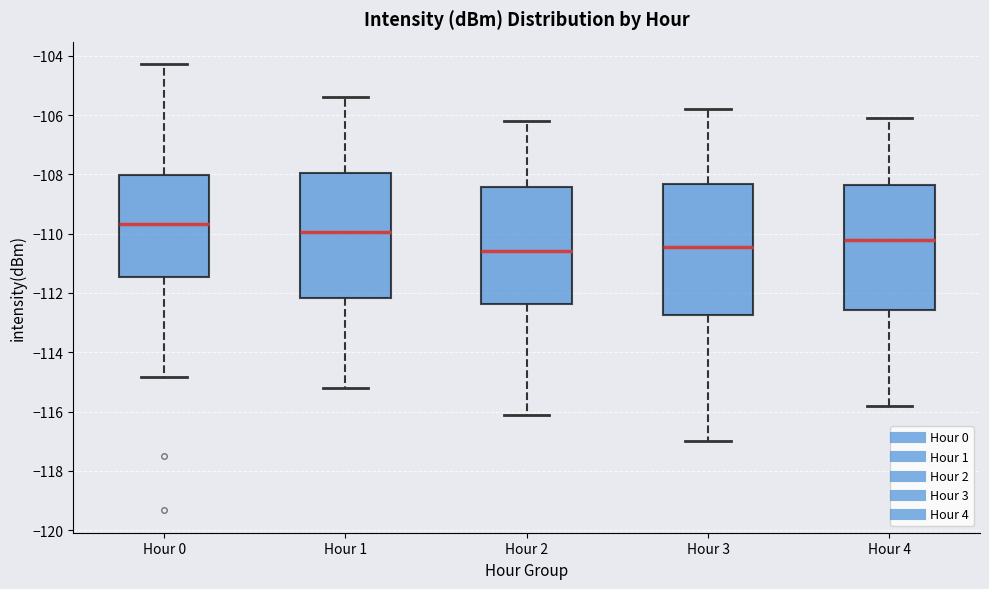

Where is the lower edge of the box for Hour 2 on the y-axis? The values are not printed on the chart, so give them approximately, as read against the axis.

-112.4